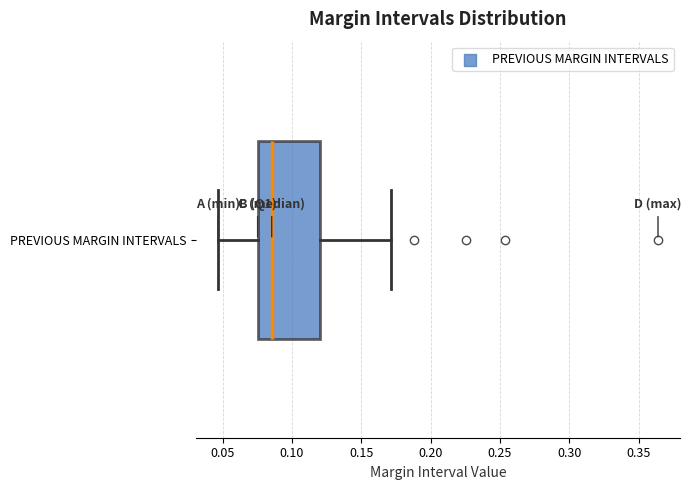

Read this box plot against the x-axis: the position of the median line, the range covered by the box, and the ends of both whiskers. The values are not printed on the chart, so give them approximately, as read against the axis.

median 0.085, box 0.075 to 0.120, whiskers 0.045 to 0.170